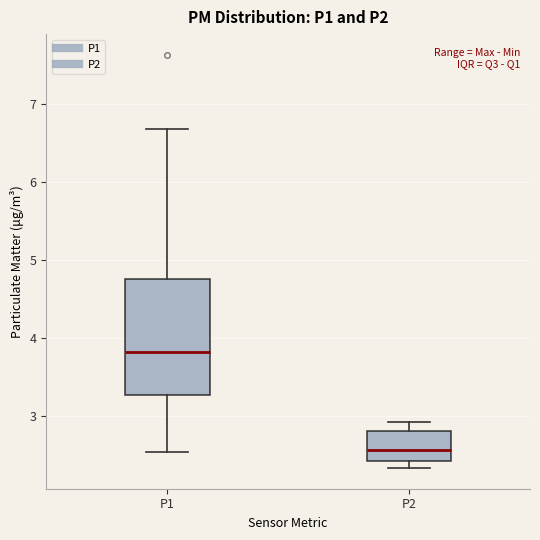

Where does the upper whisker of the box for P2 end on the y-axis? The values are not printed on the chart, so give them approximately, as read against the axis.

2.9